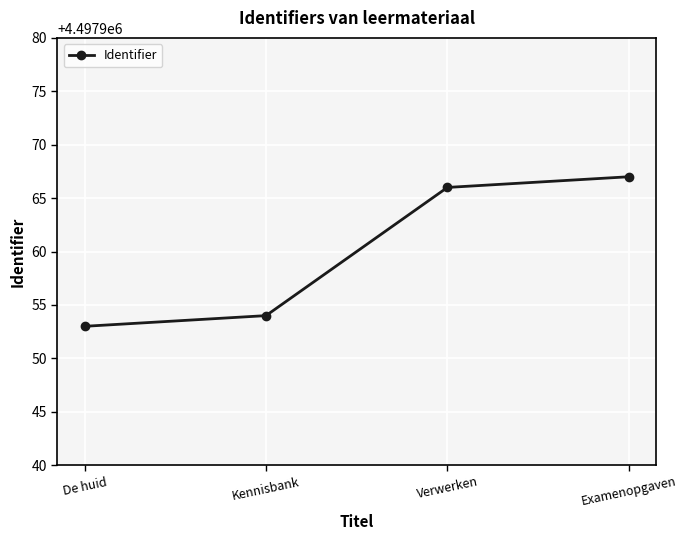

Count the number of data series in this chart.

1